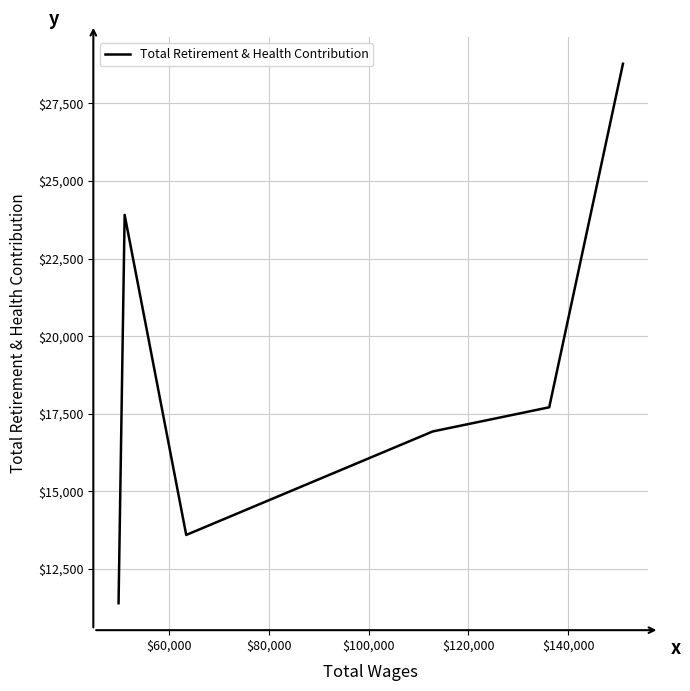

What is the average value?

18721